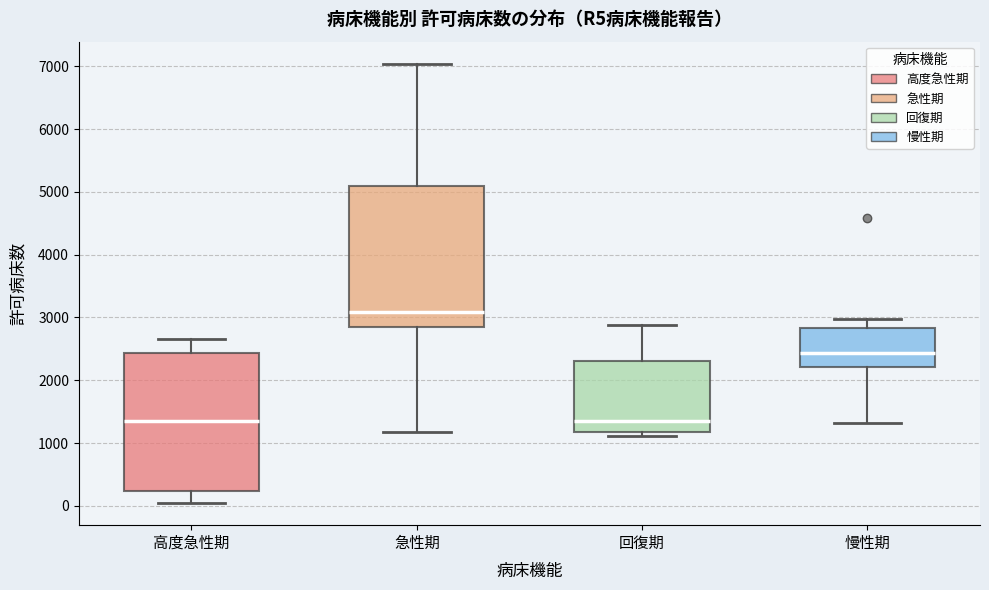

Reading left to right, read every box against the y-axis: the position of its median line, the range the box covers, and the ends of its whiskers. The values are not printed on the chart, so give them approximately, as read against the axis.

高度急性期: median 1400, box 200 to 2400, whiskers 0 to 2700
急性期: median 3100, box 2800 to 5100, whiskers 1200 to 7000
回復期: median 1400, box 1200 to 2300, whiskers 1100 to 2900
慢性期: median 2400, box 2200 to 2800, whiskers 1300 to 3000